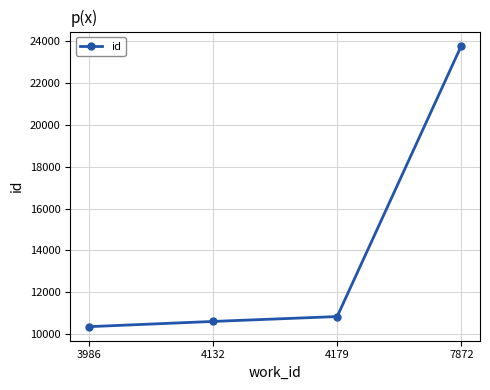

Reading right to left, list all the values displayed in this chart.

23799	10840	10606	10356